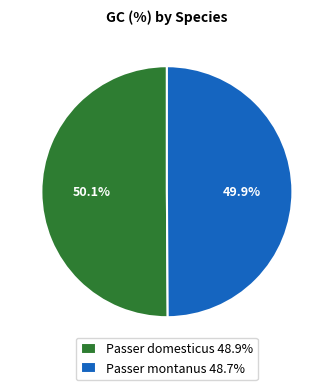

Is it true that Passer montanus is 38% of the pie?

False